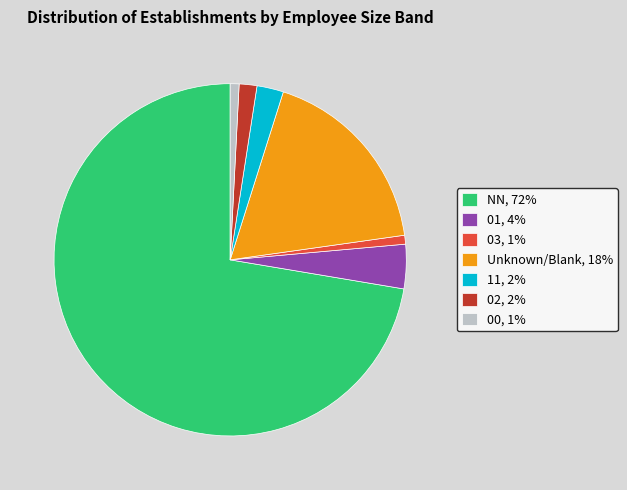

The 01, 4% slice represents 4% of the pie. True or false?

True